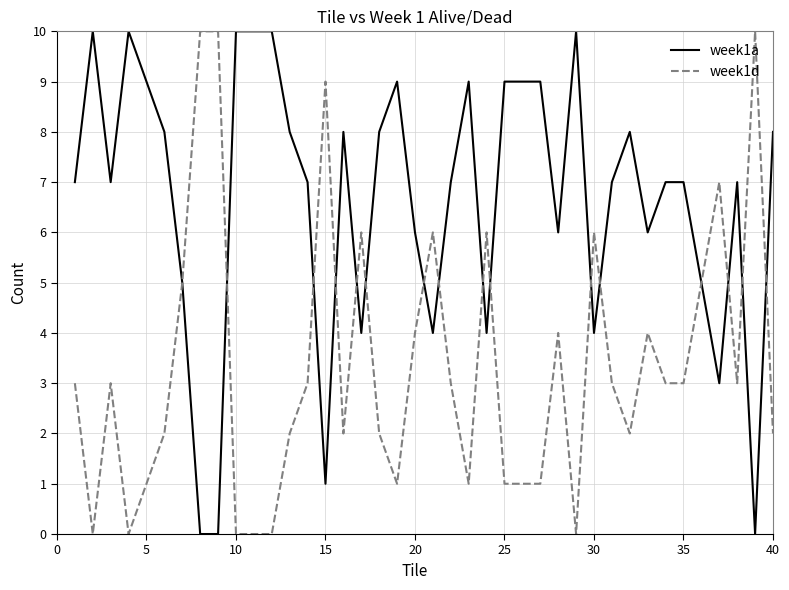

What is the difference between the second highest and minimum values in the week1d series?

10